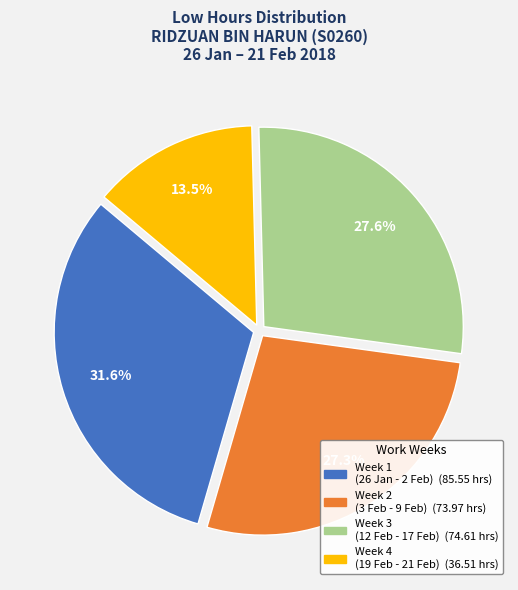

How many slices are in this pie chart?

4